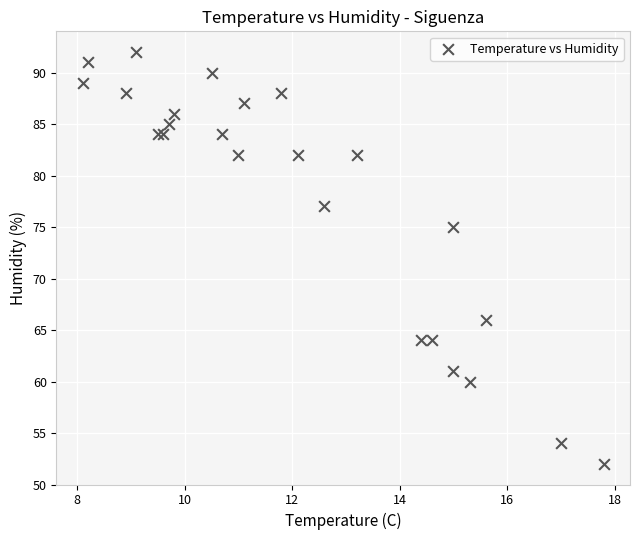

What Y value in the scatter plot is closest to 72?

75